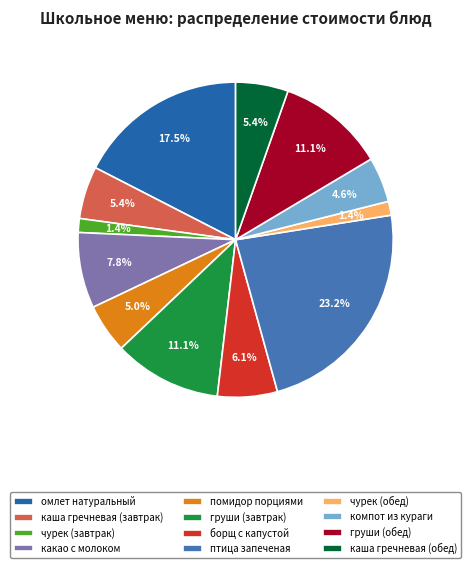

Rank the categories by value from lowest to highest.

чурек (завтрак), чурек (обед), компот из кураги, помидор порциями, каша гречневая (завтрак), каша гречневая (обед), борщ с капустой, какао с молоком, груши (завтрак), груши (обед), омлет натуральный, птица запеченая